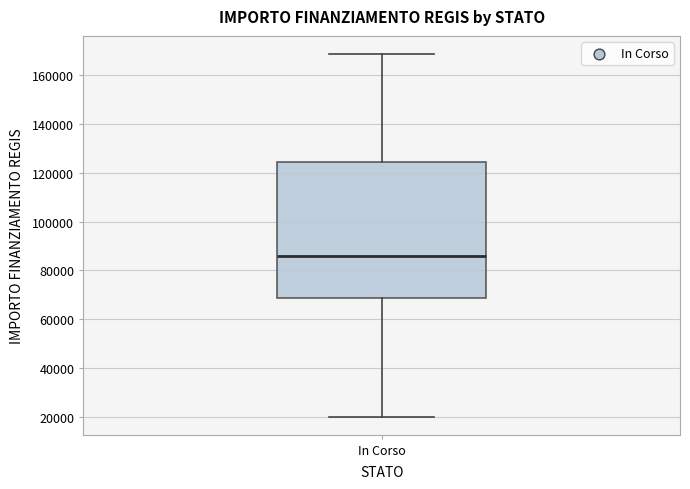

Transcribe this box plot: give where the median line is, the range the box spans, and where the two whiskers end, as read against the y-axis. The values are not printed on the chart, so give them approximately, as read against the axis.

median 86000, box 68000 to 124000, whiskers 20000 to 168000